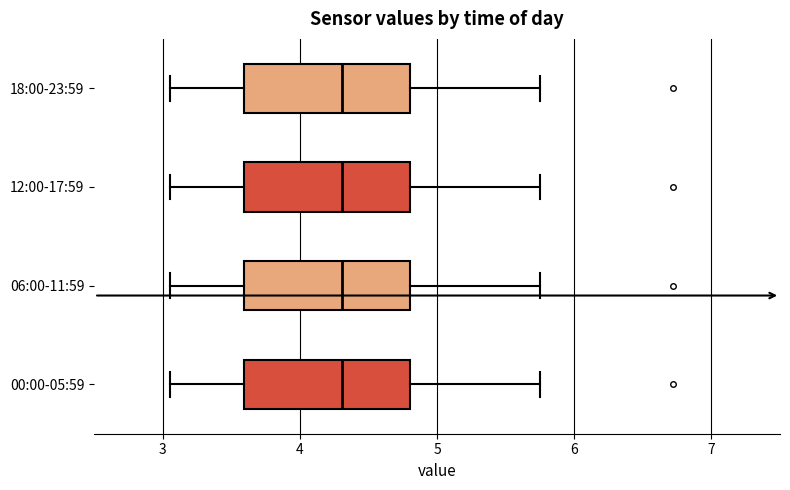

Reading bottom to top, transcribe this box plot: for each box, give where its median line is, the range the box spans, and where its two whiskers end, as read against the x-axis. The values are not printed on the chart, so give them approximately, as read against the axis.

00:00-05:59: median 4.3, box 3.6 to 4.8, whiskers 3.1 to 5.8
06:00-11:59: median 4.3, box 3.6 to 4.8, whiskers 3.1 to 5.8
12:00-17:59: median 4.3, box 3.6 to 4.8, whiskers 3.1 to 5.8
18:00-23:59: median 4.3, box 3.6 to 4.8, whiskers 3.1 to 5.8